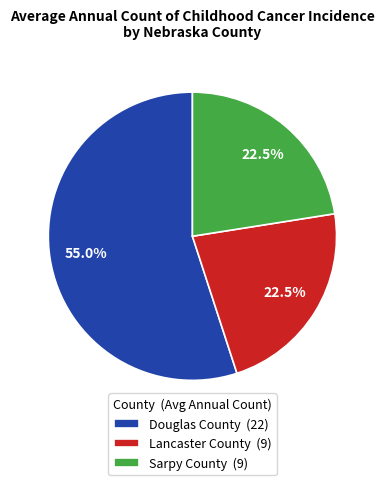

Which has a higher value, Douglas County or Lancaster County?

Douglas County